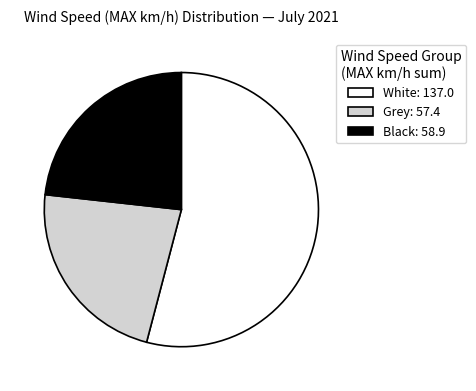

True or false: Grey: 57.4 accounts for 14% of the total.

False